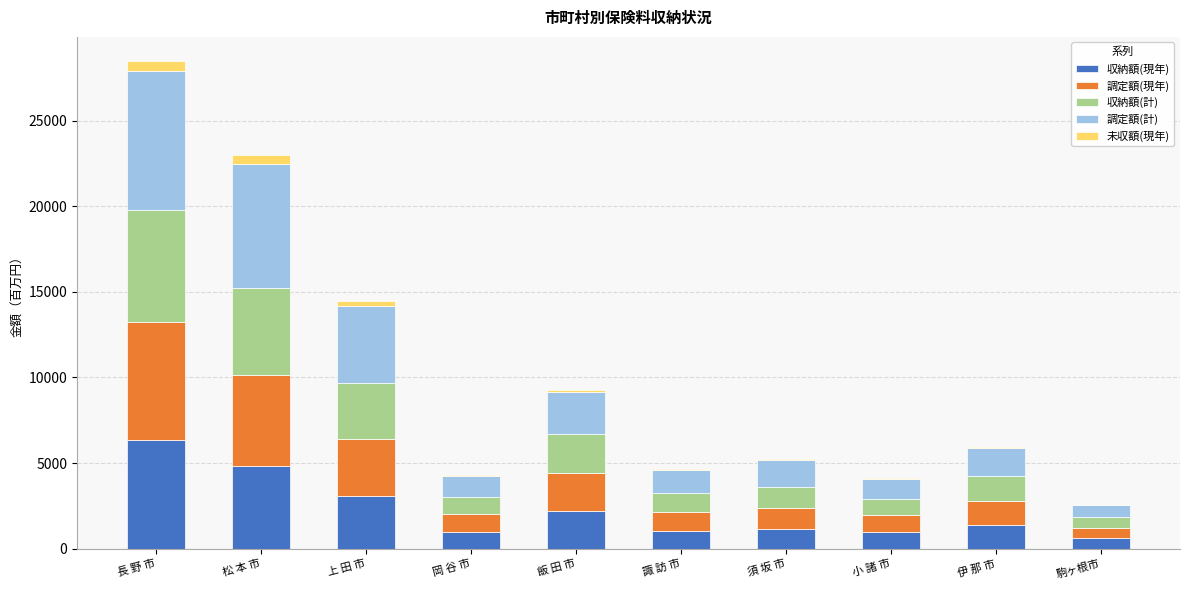

Which category has the highest value in the 収納額(現年) series?

長 野 市